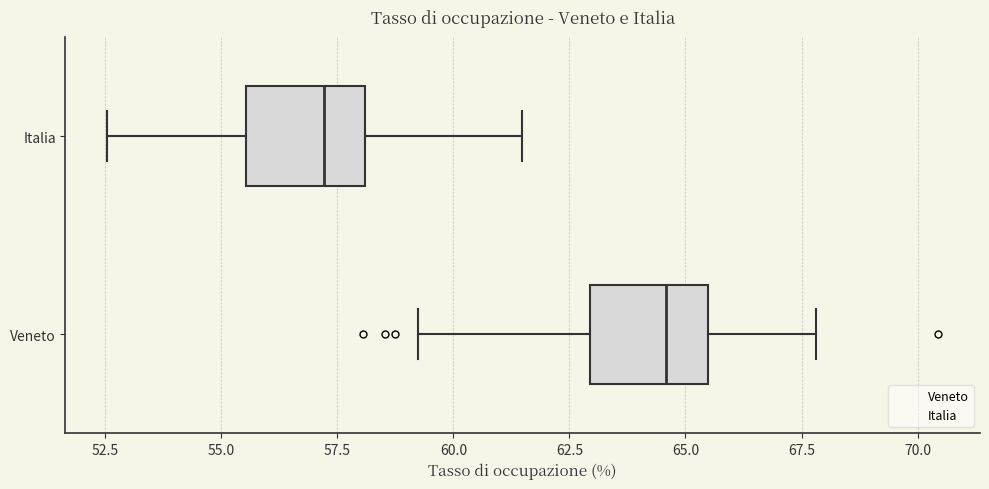

Which box has the furthest to the right median line?

Veneto